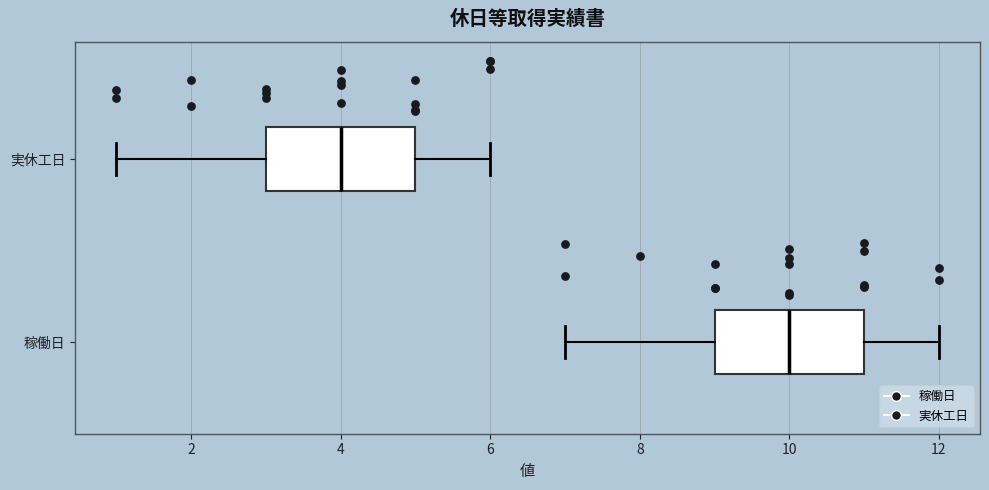

Where does the median line of the box for 稼働日 sit on the x-axis? The values are not printed on the chart, so give them approximately, as read against the axis.

10